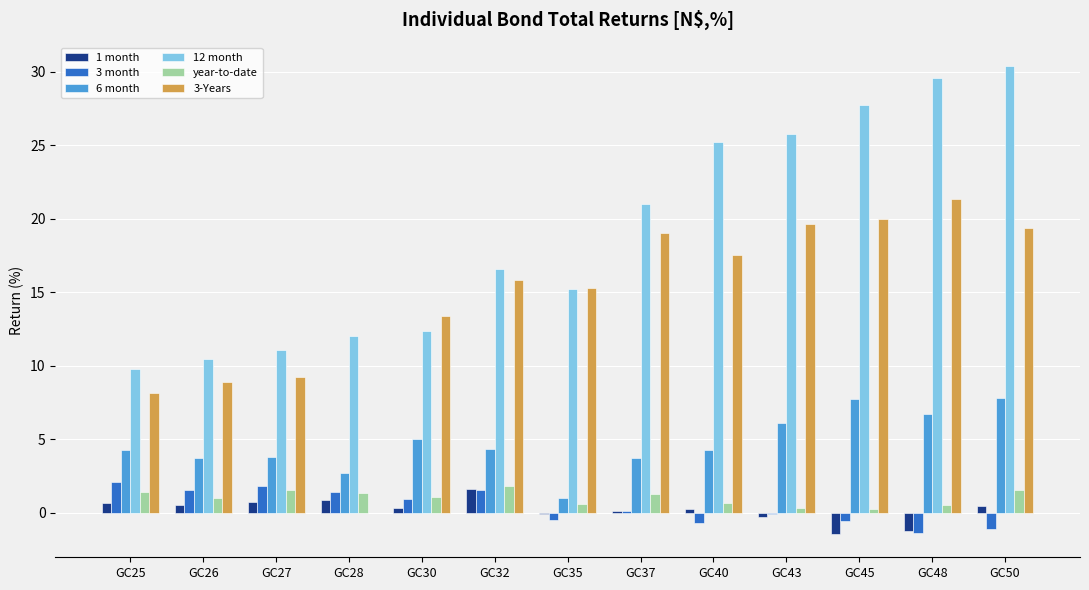

How many groups of bars are there?

13